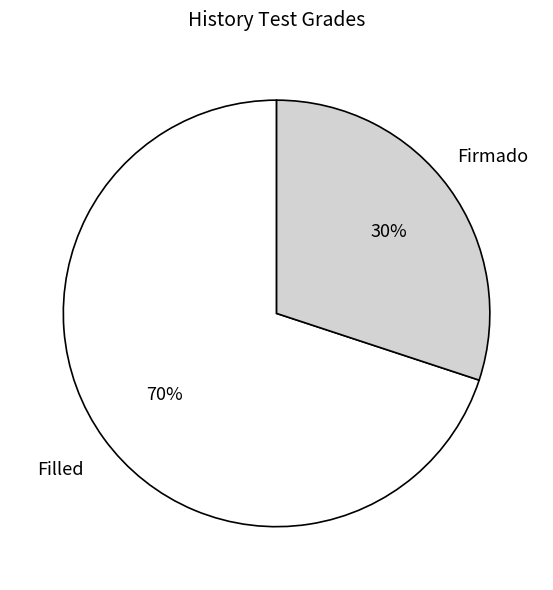

Does any single category account for the majority?

Yes